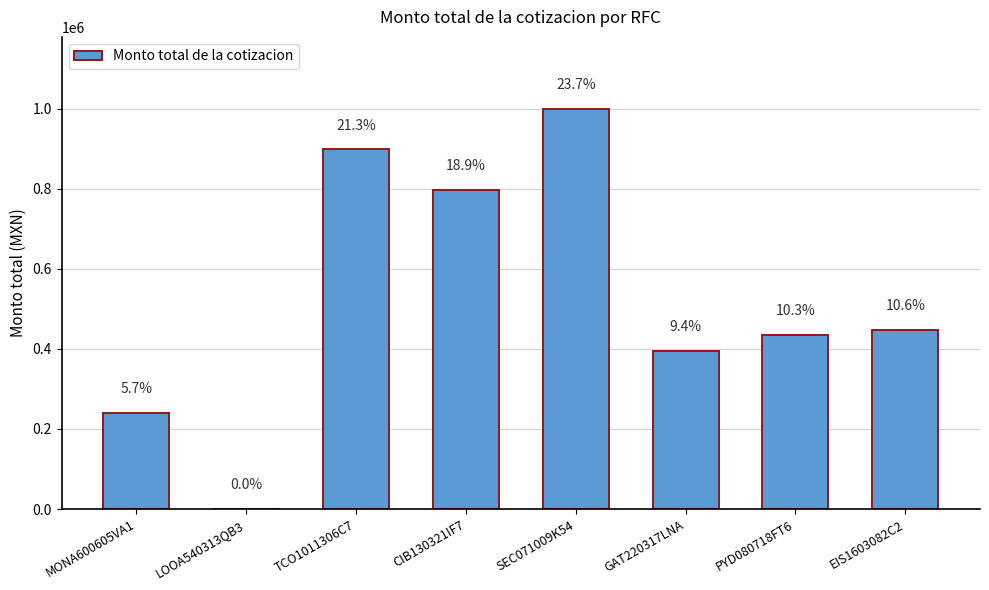

What position from the left is TCO1011306C7?

3